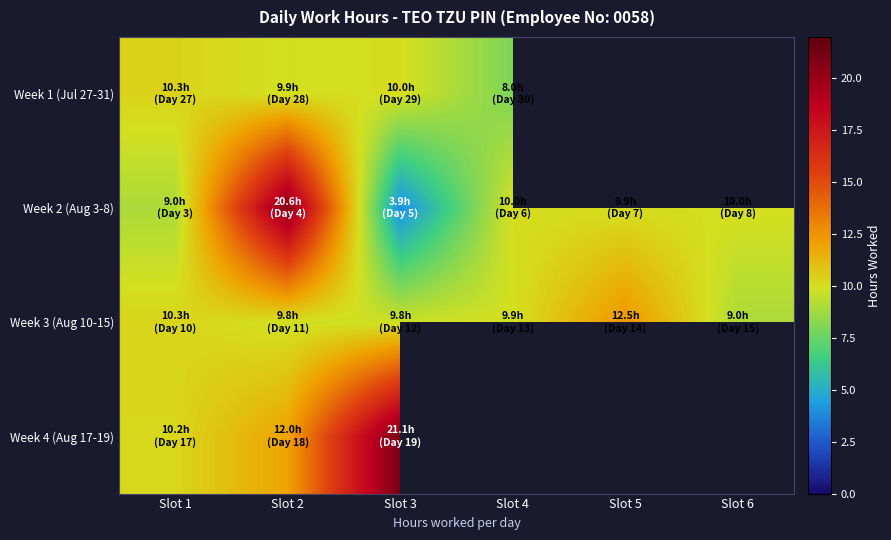

True or false: Week 2 (Aug 3-8) has a value of 5.2 at Slot 3.

False